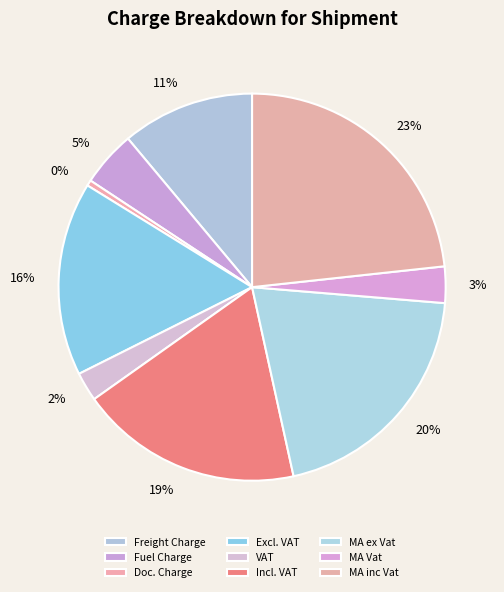

How many segments does this pie chart have?

9